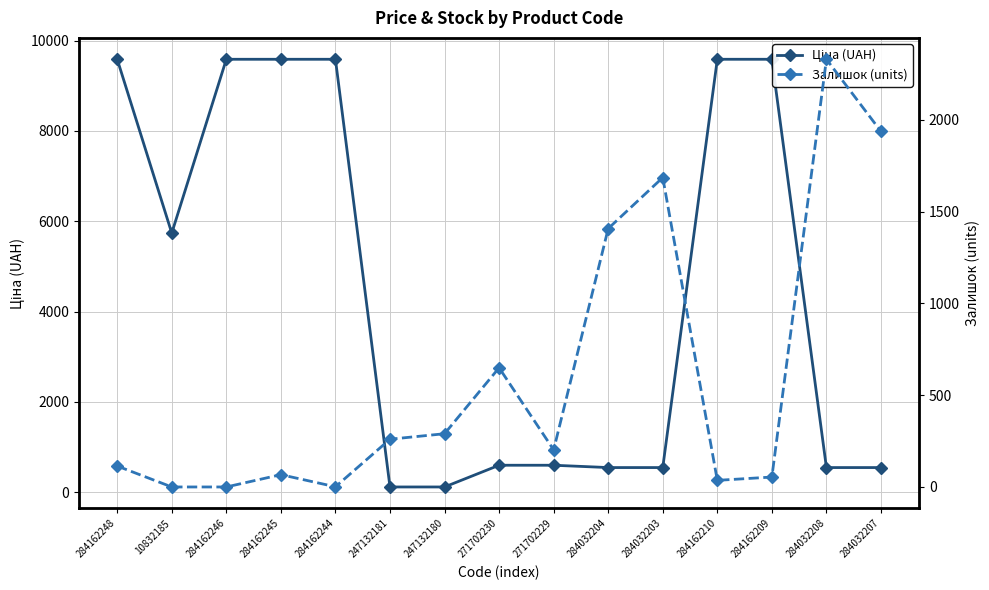

Where do Ціна (UAH) and Залишок (units) first cross each other?

284162244 and 247132181